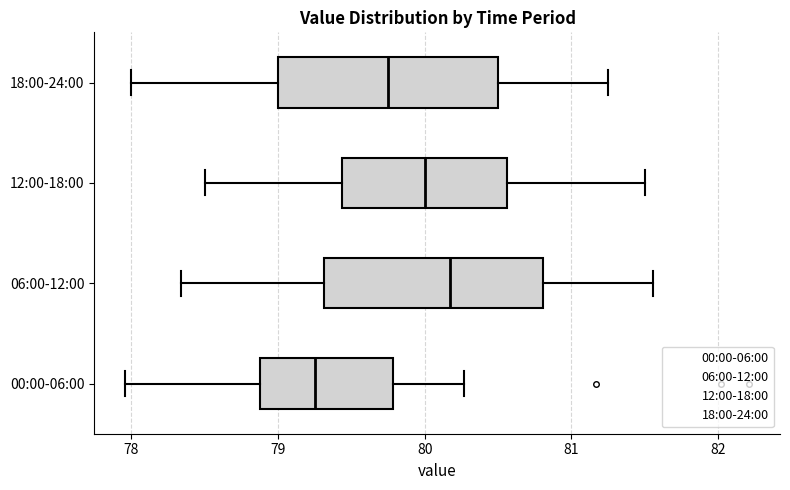

Reading bottom to top, transcribe this box plot: for each box, give where its median line is, the range the box spans, and where its two whiskers end, as read against the x-axis. The values are not printed on the chart, so give them approximately, as read against the axis.

00:00-06:00: median 79.3, box 78.9 to 79.8, whiskers 78.0 to 80.3
06:00-12:00: median 80.2, box 79.3 to 80.8, whiskers 78.3 to 81.6
12:00-18:00: median 80.0, box 79.4 to 80.6, whiskers 78.5 to 81.5
18:00-24:00: median 79.8, box 79.0 to 80.5, whiskers 78.0 to 81.3